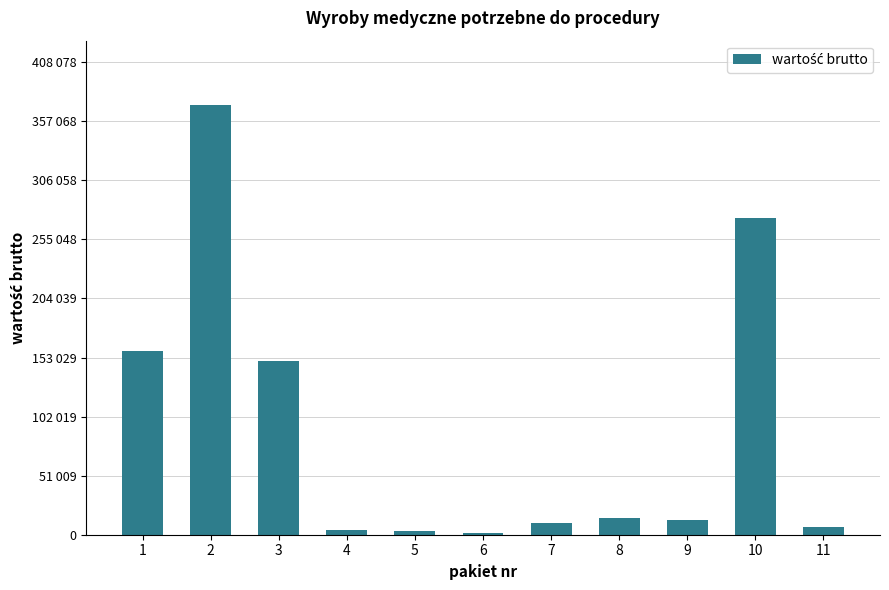

What is the change in value from 8 to 10?

+259236.2